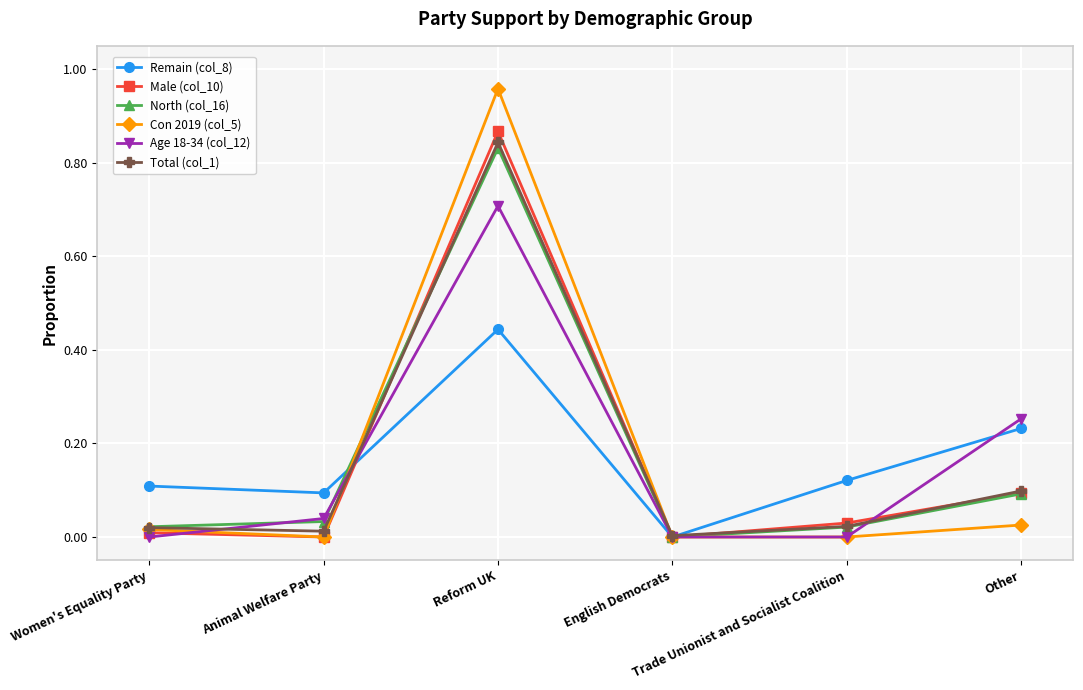

Which series has the widest spread of values?

Con 2019 (col_5)